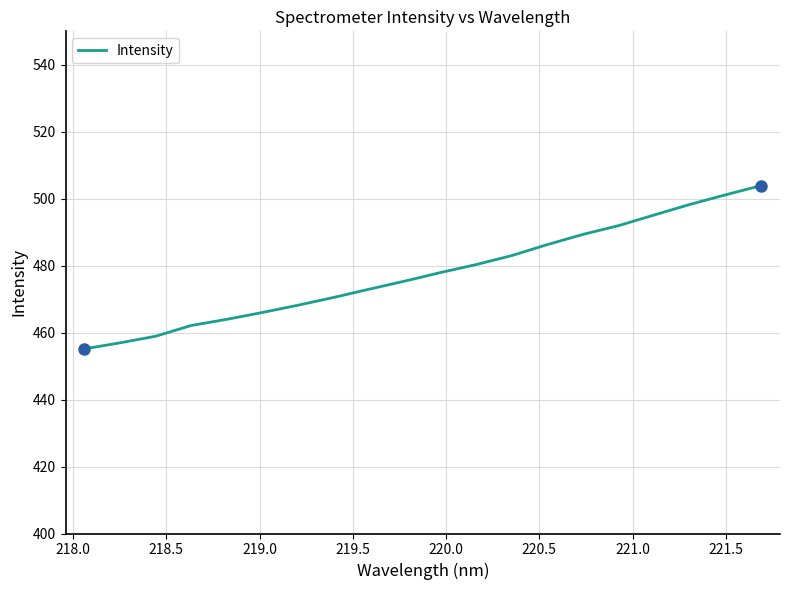

What is the maximum value shown in the chart?

503.9